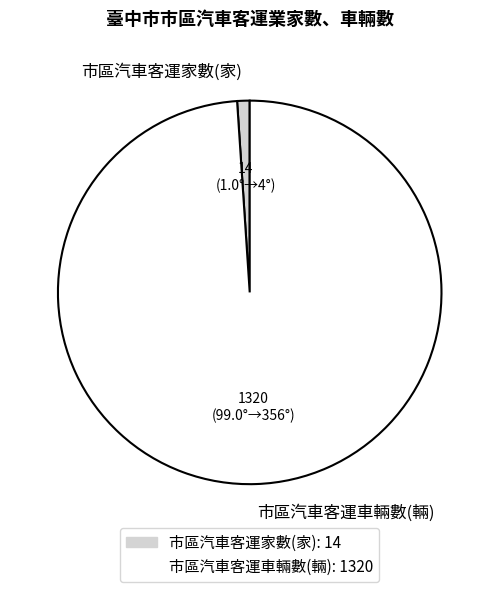

Is there any slice that represents more than half of the pie?

Yes